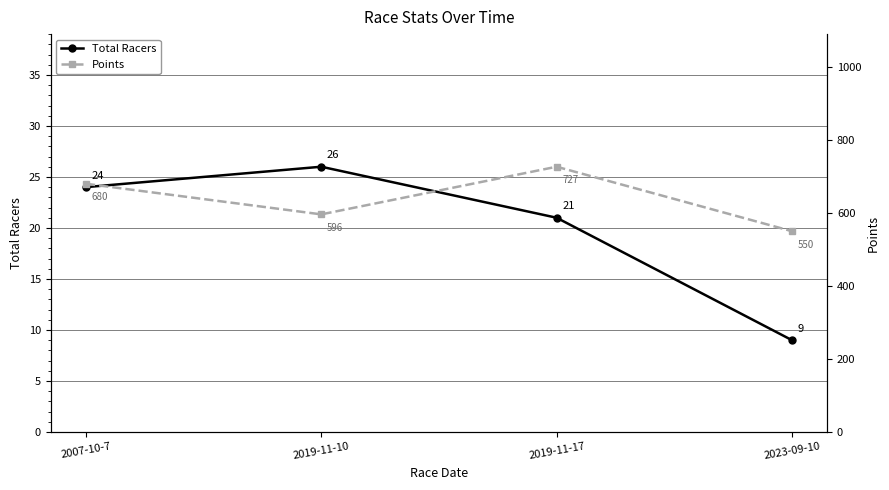

True or false: Total Racers has a value of 36 at 2007-10-7.

False